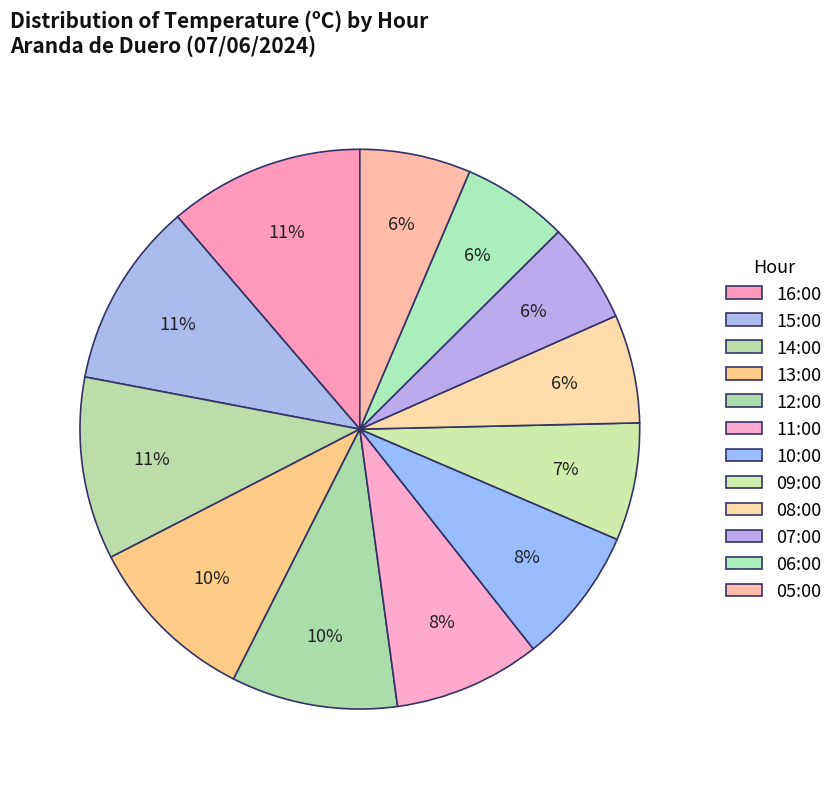

The 08:00 slice represents 13% of the pie. True or false?

False